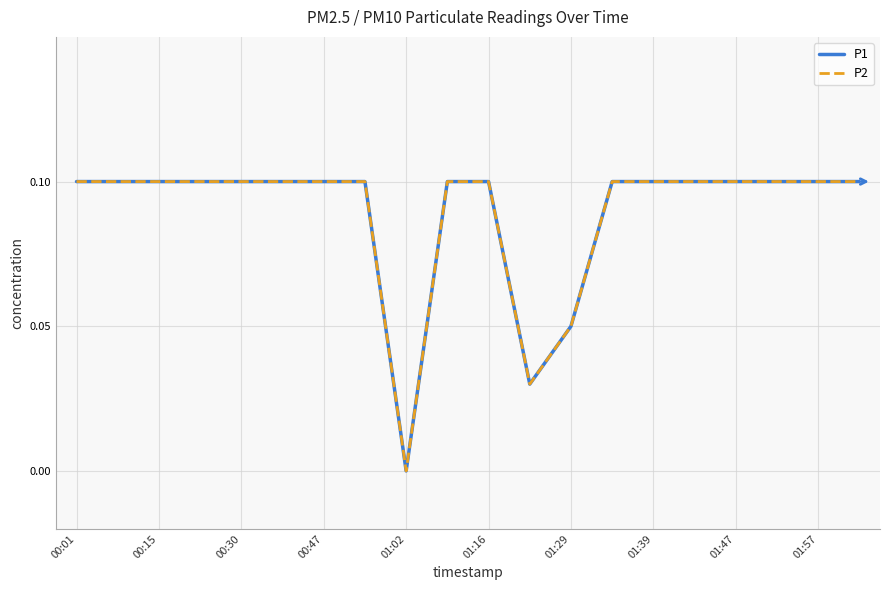

At how many categories does at least one series exceed 0?

19